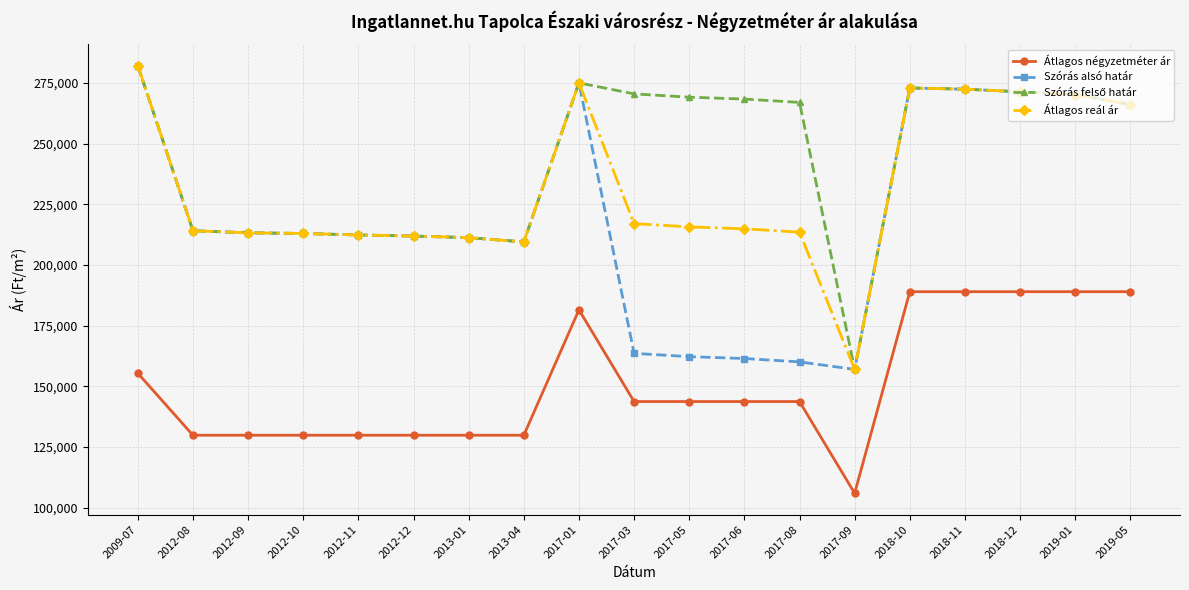

What is the total value across all series at 2012-10?

768804